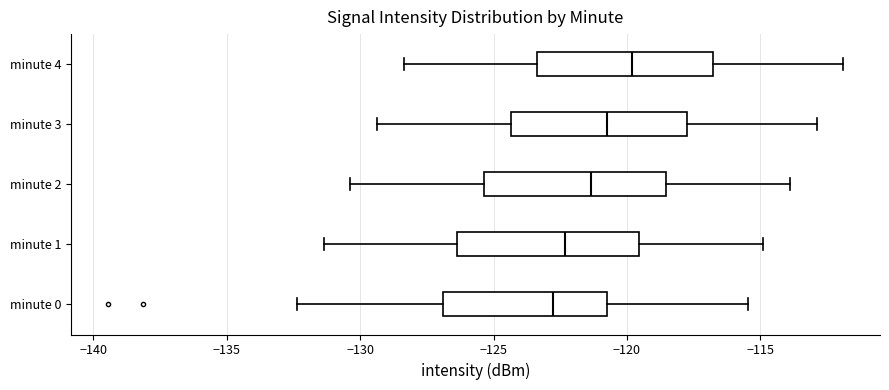

Reading bottom to top, read every box against the x-axis: the position of its median line, the range the box covers, and the ends of its whiskers. The values are not printed on the chart, so give them approximately, as read against the axis.

minute 0: median -123.0, box -127.0 to -120.5, whiskers -132.5 to -115.5
minute 1: median -122.5, box -126.5 to -119.5, whiskers -131.5 to -115.0
minute 2: median -121.5, box -125.5 to -118.5, whiskers -130.5 to -114.0
minute 3: median -120.5, box -124.5 to -118.0, whiskers -129.5 to -113.0
minute 4: median -120.0, box -123.5 to -117.0, whiskers -128.5 to -112.0